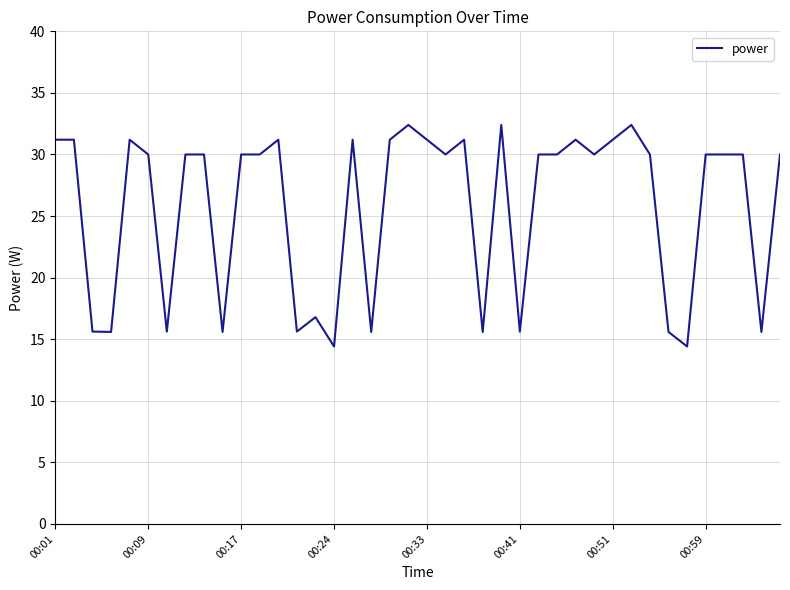

What is the difference between the maximum and minimum values?

18.0